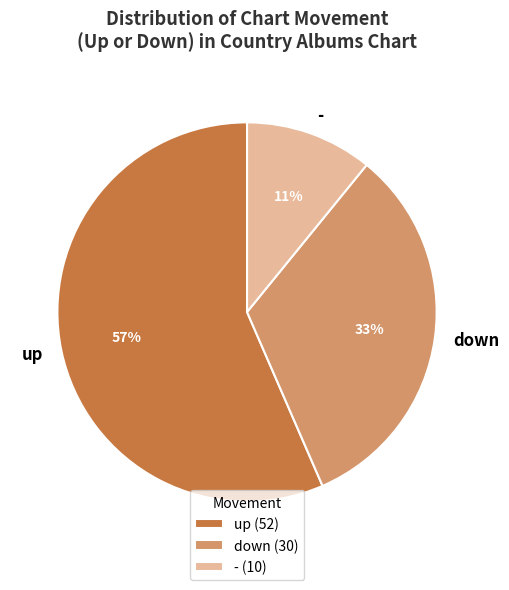

Is it true that up is 57% of the pie?

True